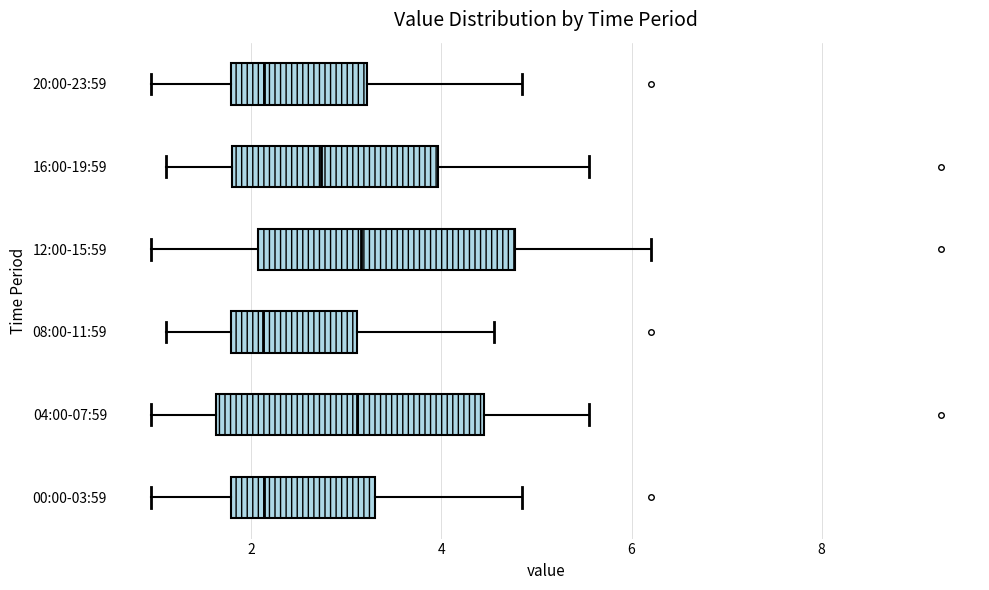

Reading bottom to top, transcribe this box plot: for each box, give where its median line is, the range the box spans, and where its two whiskers end, as read against the x-axis. The values are not printed on the chart, so give them approximately, as read against the axis.

00:00-03:59: median 2.2, box 1.8 to 3.4, whiskers 1.0 to 4.8
04:00-07:59: median 3.2, box 1.6 to 4.4, whiskers 1.0 to 5.6
08:00-11:59: median 2.2, box 1.8 to 3.2, whiskers 1.2 to 4.6
12:00-15:59: median 3.2, box 2.0 to 4.8, whiskers 1.0 to 6.2
16:00-19:59: median 2.8, box 1.8 to 4.0, whiskers 1.2 to 5.6
20:00-23:59: median 2.2, box 1.8 to 3.2, whiskers 1.0 to 4.8